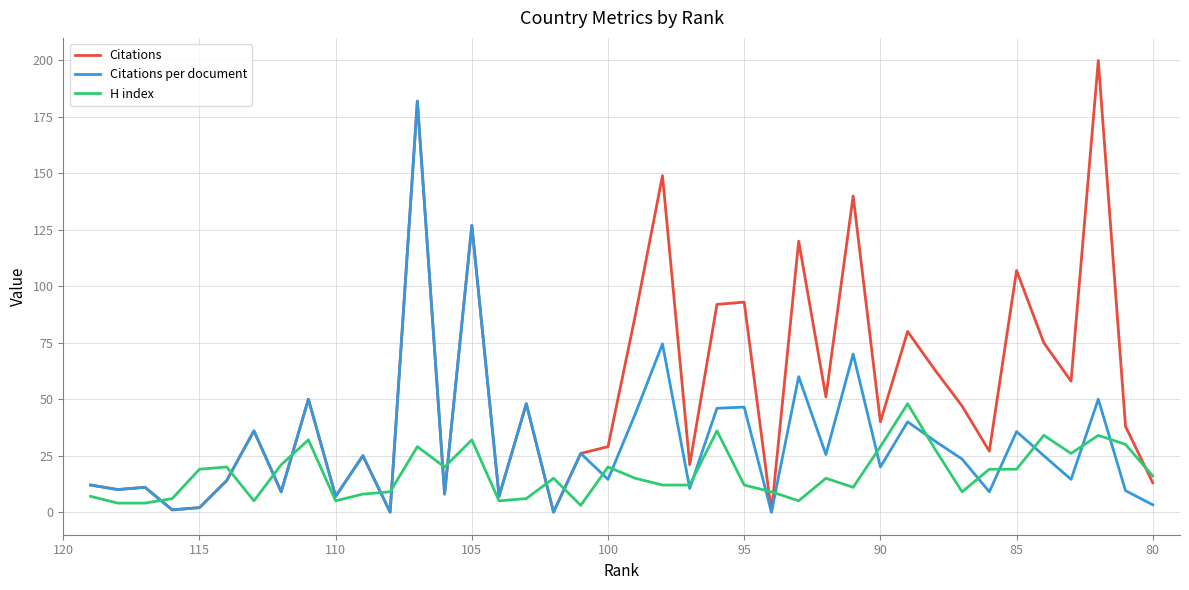

List the series in order of their overall mean, lowest first.

H index, Citations per document, Citations